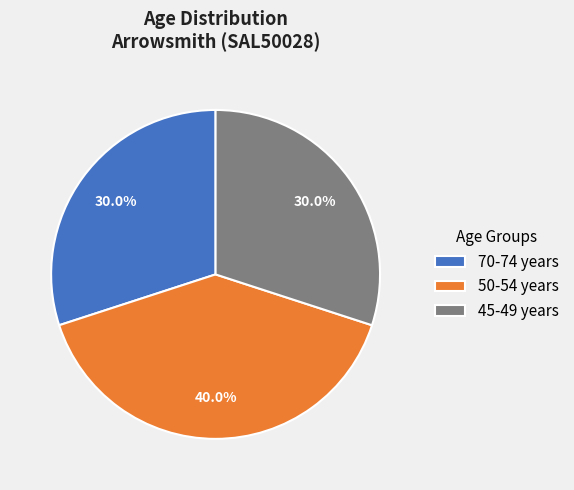

Which slice is the largest?

50-54 years